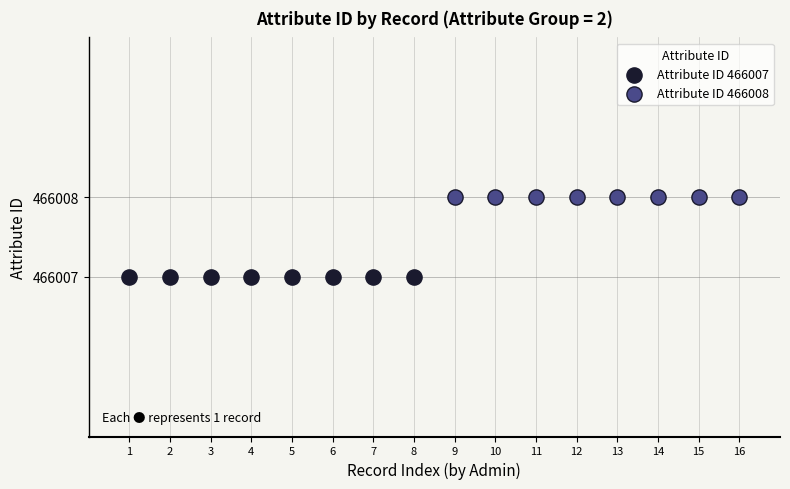

Which series contains the highest Y value?

Attribute ID 466008